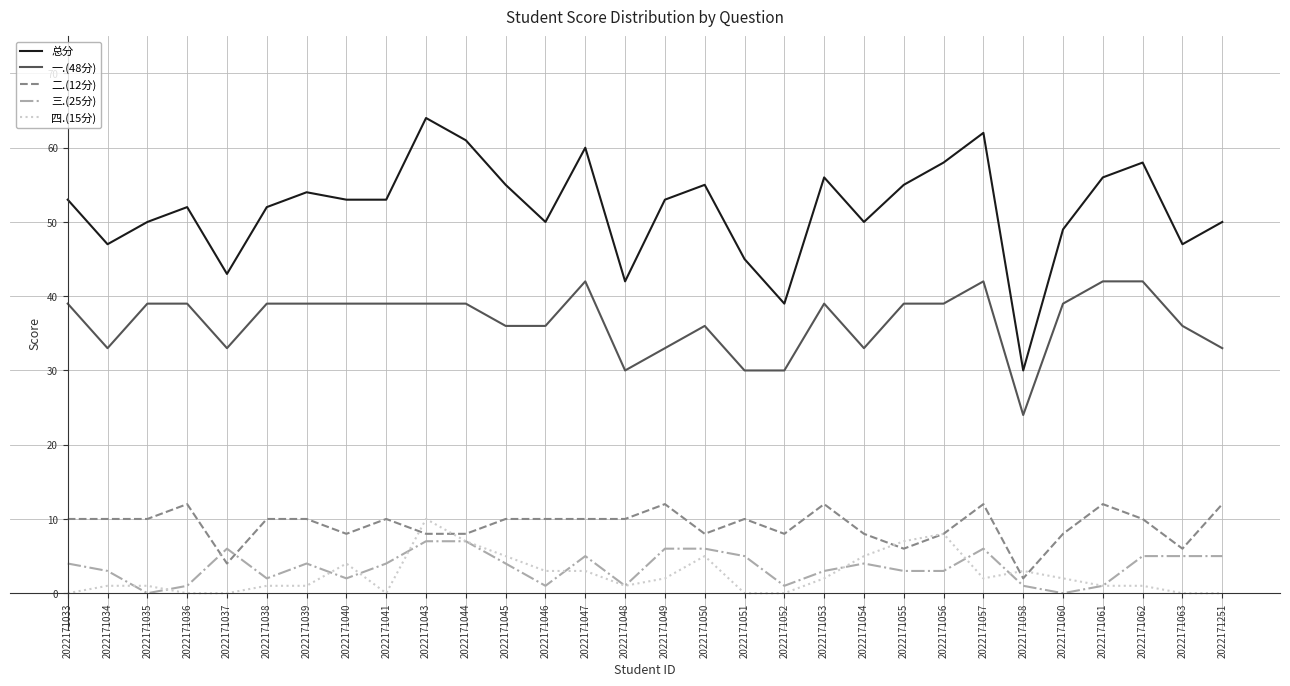

Reading right to left, transcribe all the data shown in this chart.

总分: 50	47	58	56	49	30	62	58	55	50	56	39	45	55	53	42	60	50	55	61	64	53	53	54	52	43	52	50	47	53
一.(48分): 33	36	42	42	39	24	42	39	39	33	39	30	30	36	33	30	42	36	36	39	39	39	39	39	39	33	39	39	33	39
二.(12分): 12	6	10	12	8	2	12	8	6	8	12	8	10	8	12	10	10	10	10	8	8	10	8	10	10	4	12	10	10	10
三.(25分): 5	5	5	1	0	1	6	3	3	4	3	1	5	6	6	1	5	1	4	7	7	4	2	4	2	6	1	0	3	4
四.(15分): 0	0	1	1	2	3	2	8	7	5	2	0	0	5	2	1	3	3	5	7	10	0	4	1	1	0	0	1	1	0